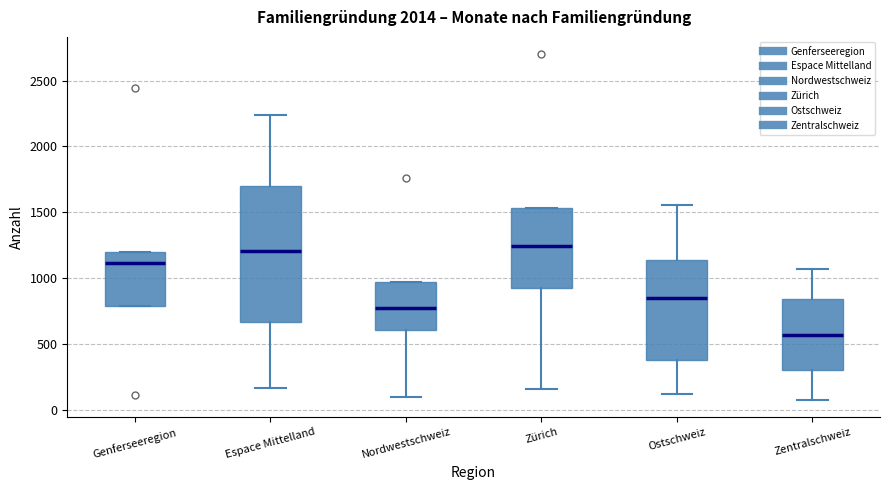

Reading left to right, transcribe this box plot: for each box, give where its median line is, the range the box spans, and where its two whiskers end, as read against the y-axis. The values are not printed on the chart, so give them approximately, as read against the axis.

Genferseeregion: median 1100, box 800 to 1200, whiskers 800 to 1200
Espace Mittelland: median 1200, box 650 to 1700, whiskers 150 to 2250
Nordwestschweiz: median 750, box 600 to 950, whiskers 100 to 950
Zürich: median 1250, box 950 to 1550, whiskers 150 to 1550
Ostschweiz: median 850, box 400 to 1150, whiskers 100 to 1550
Zentralschweiz: median 550, box 300 to 850, whiskers 100 to 1050